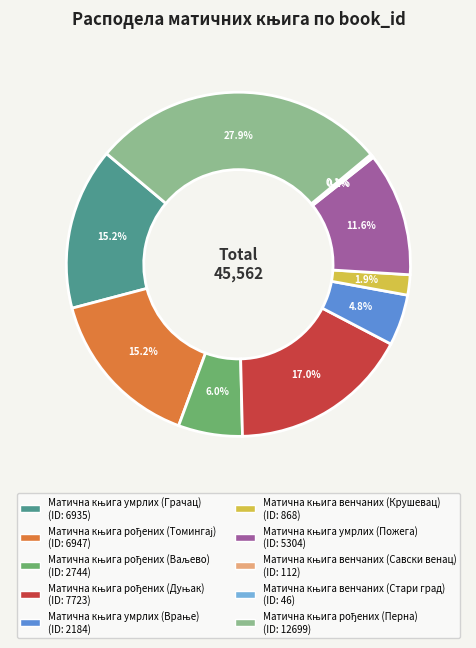

Does any single category account for the majority?

No